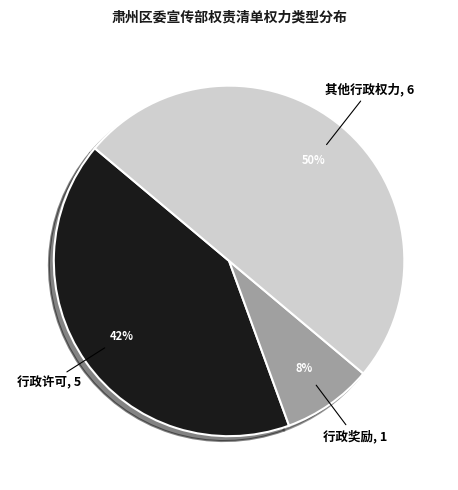

Does 行政许可 represent more than half of the total?

No